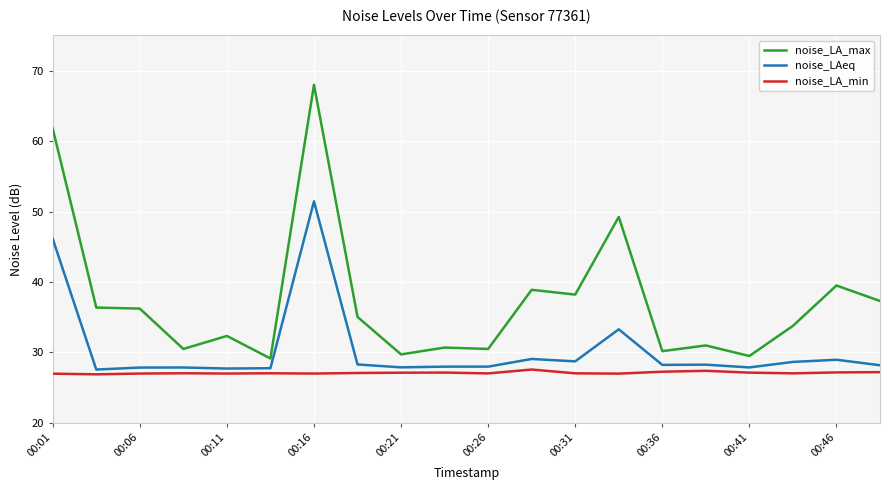

True or false: noise_LA_max and noise_LAeq cross at least once.

False